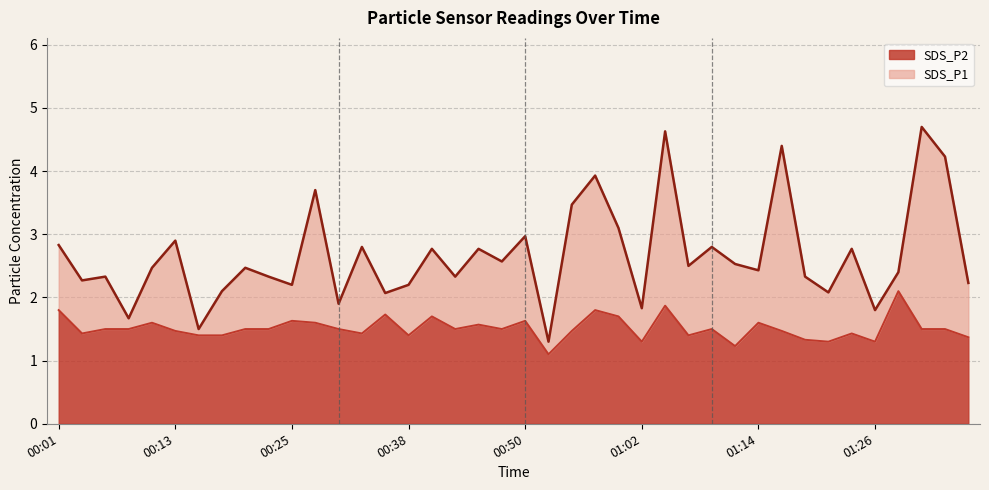

Where does the SDS_P1 series first go above 2?

00:01